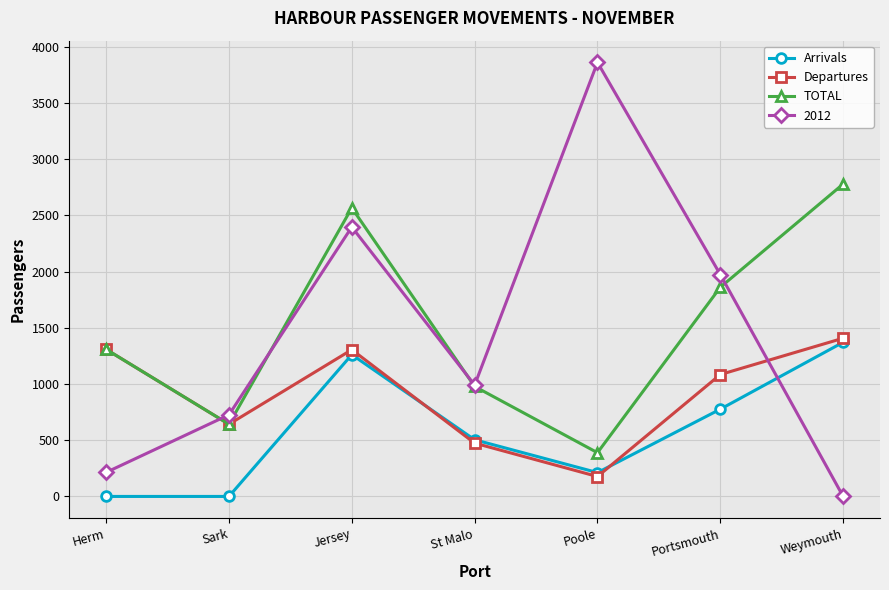

What is the total value across all series at Jersey?

7528